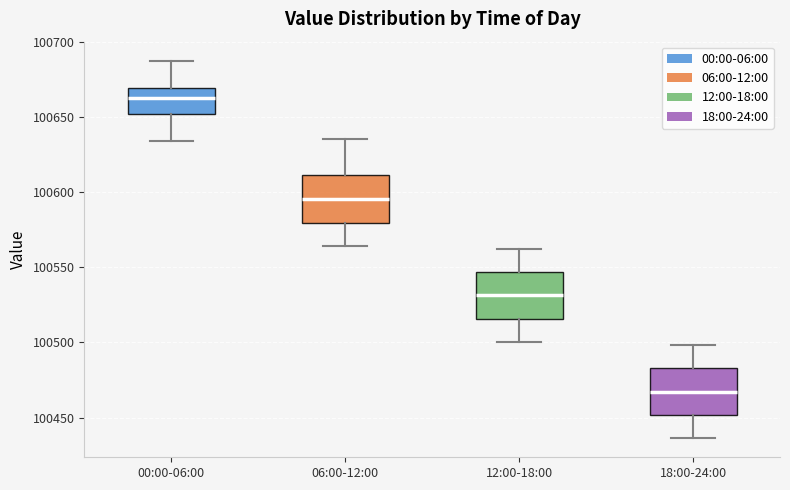

Where is the lower edge of the box for 12:00-18:00 on the y-axis? The values are not printed on the chart, so give them approximately, as read against the axis.

100515